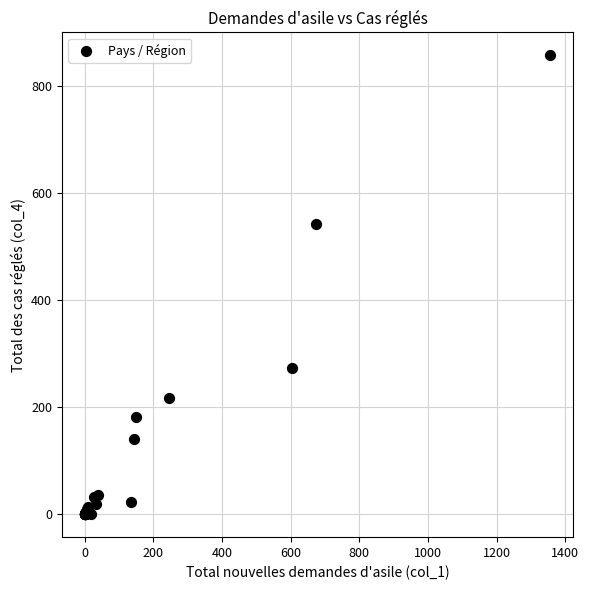

What Y value in the scatter plot is closest to 429?

542